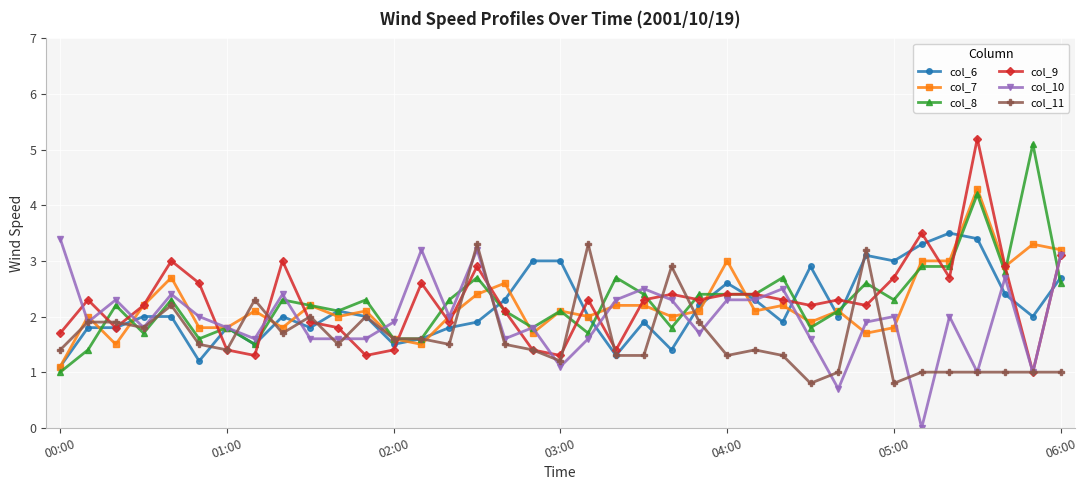

What is the value of the col_10 point at the 21st from the left?

2.3